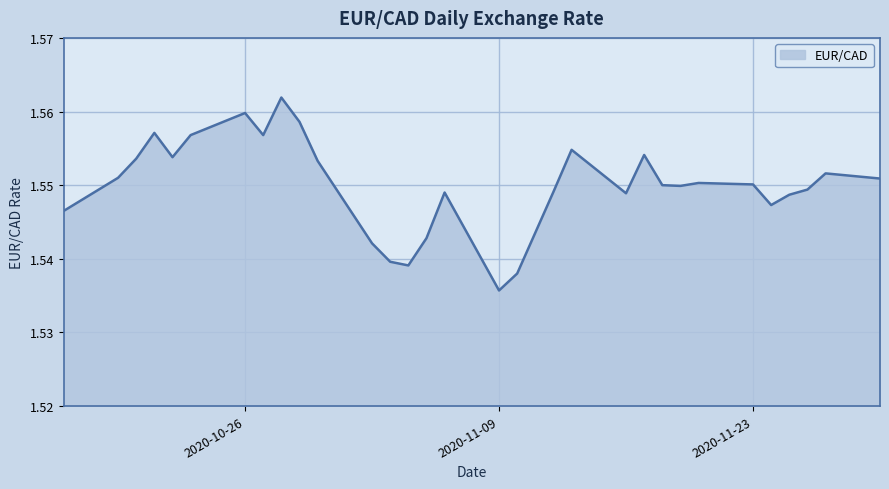

Where is the first local minimum?

2020-10-22